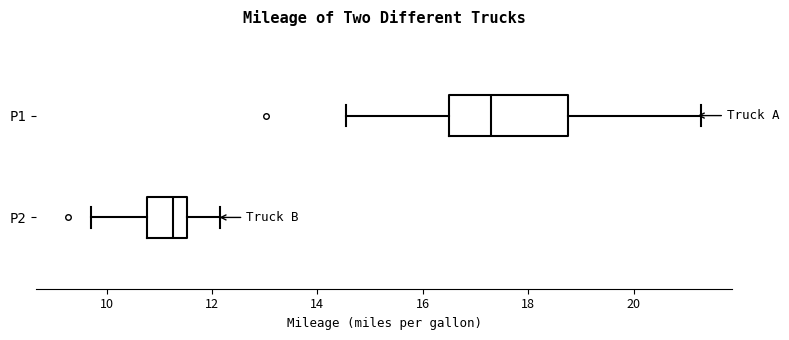

Comparing the boxes themselves (not the whiskers), which one is the widest?

P1